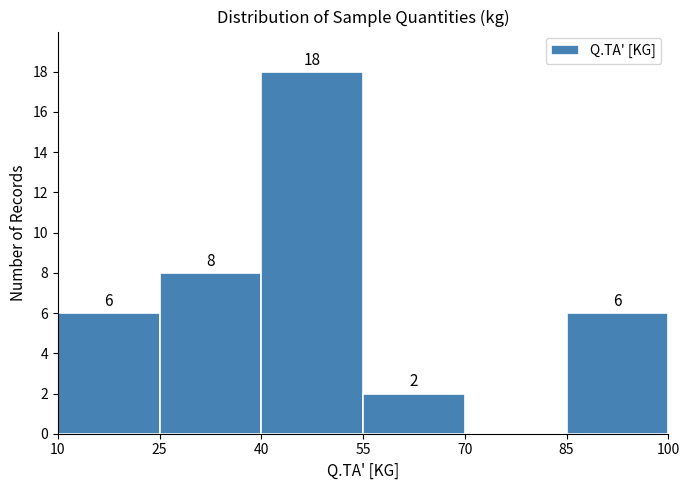

Over which range of the x-axis is the bar tallest?

40 to 55